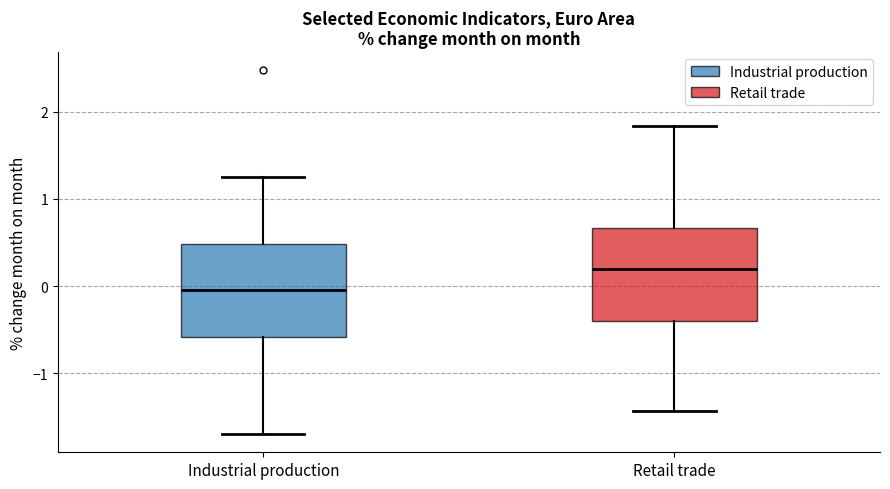

Reading left to right, transcribe this box plot: for each box, give where its median line is, the range the box spans, and where its two whiskers end, as read against the y-axis. The values are not printed on the chart, so give them approximately, as read against the axis.

Industrial production: median 0.0, box -0.6 to 0.5, whiskers -1.7 to 1.3
Retail trade: median 0.2, box -0.4 to 0.7, whiskers -1.4 to 1.8